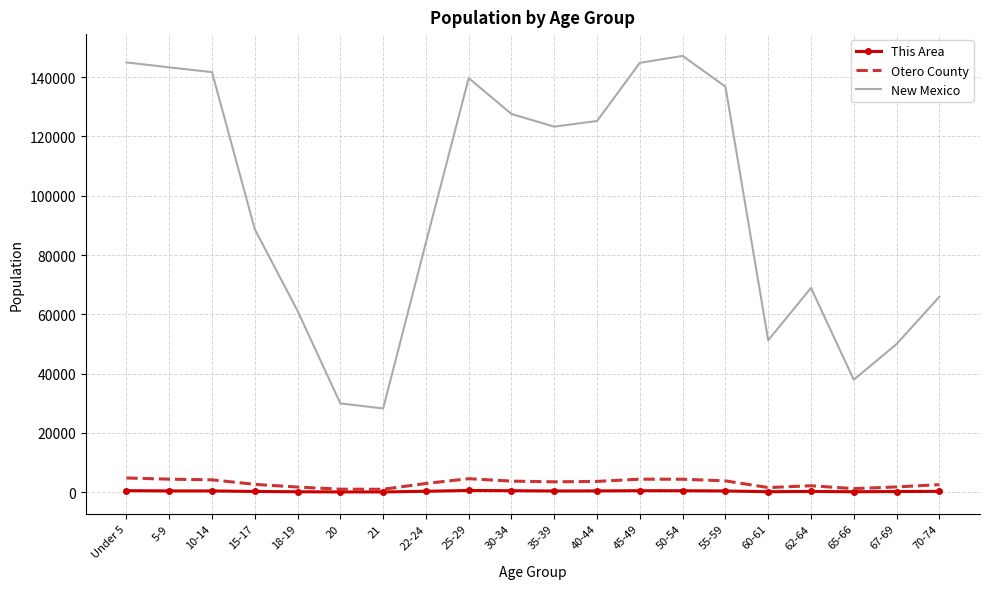

Which series has the largest total across all categories?

New Mexico